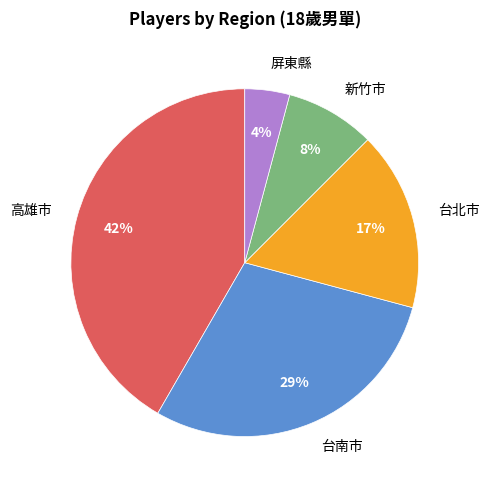

To the nearest percent, what portion does 高雄市 represent?

42%